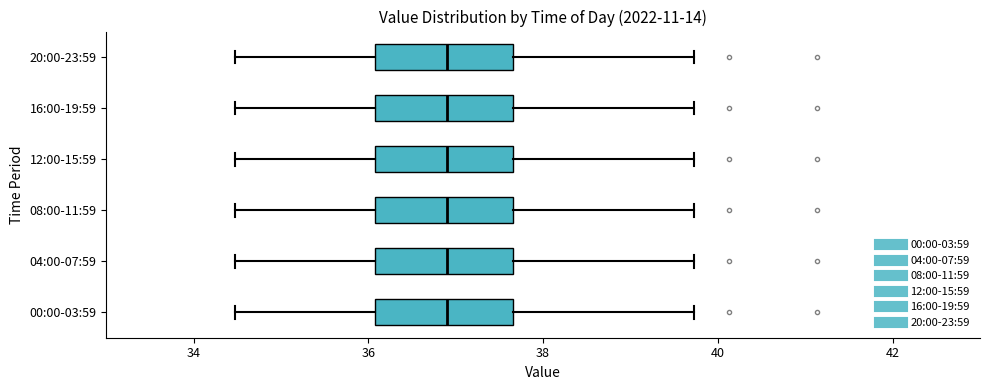

Reading bottom to top, read every box against the x-axis: the position of its median line, the range the box covers, and the ends of its whiskers. The values are not printed on the chart, so give them approximately, as read against the axis.

00:00-03:59: median 37.0, box 36.0 to 37.6, whiskers 34.4 to 39.8
04:00-07:59: median 37.0, box 36.0 to 37.6, whiskers 34.4 to 39.8
08:00-11:59: median 37.0, box 36.0 to 37.6, whiskers 34.4 to 39.8
12:00-15:59: median 37.0, box 36.0 to 37.6, whiskers 34.4 to 39.8
16:00-19:59: median 37.0, box 36.0 to 37.6, whiskers 34.4 to 39.8
20:00-23:59: median 37.0, box 36.0 to 37.6, whiskers 34.4 to 39.8